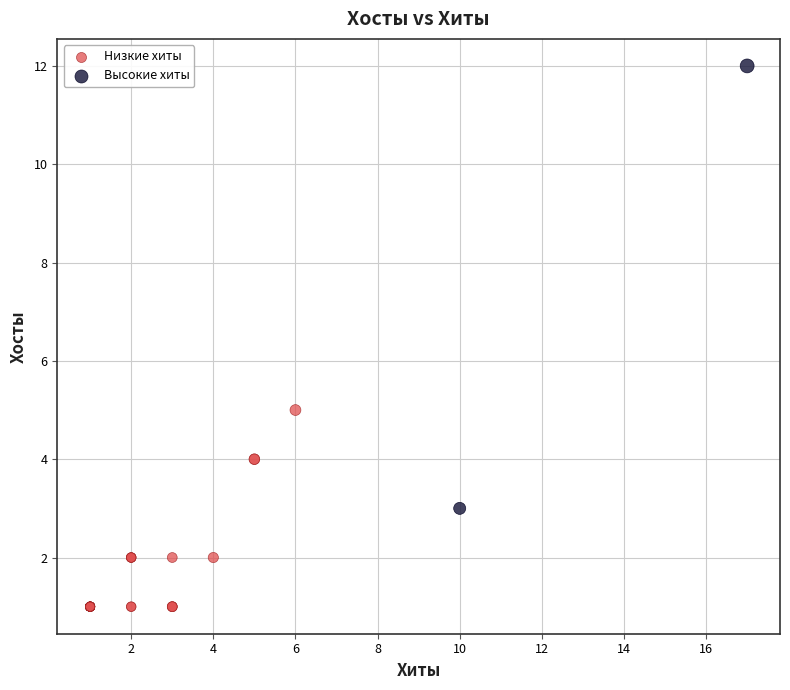

Which series reaches the minimum Y coordinate?

Низкие хиты